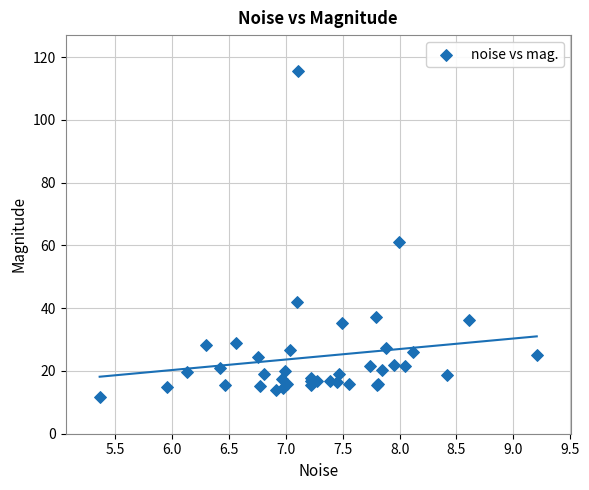

What Y value in the scatter plot is closest to 63?

61.0